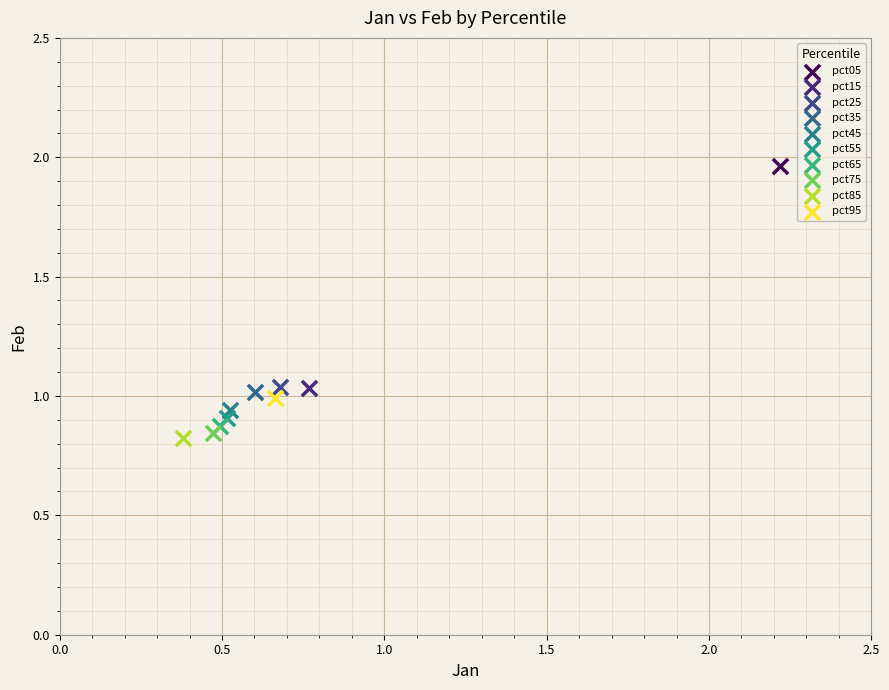

What are all the series names shown in the legend?

pct05, pct15, pct25, pct35, pct45, pct55, pct65, pct75, pct85, pct95